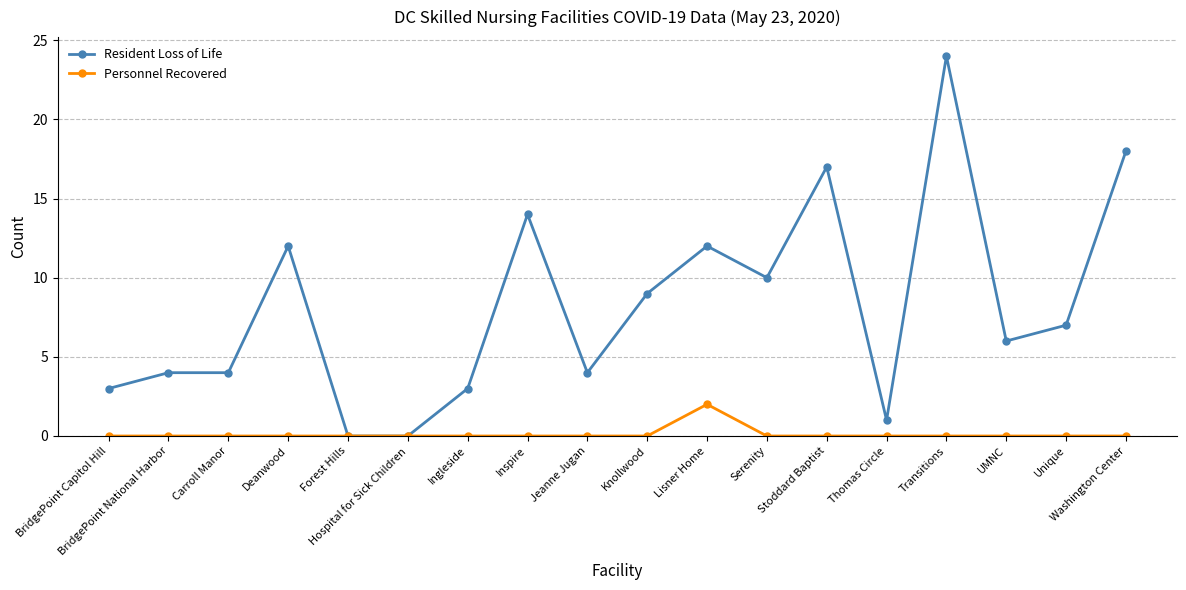

Which series has the largest range (max minus min)?

Resident Loss of Life